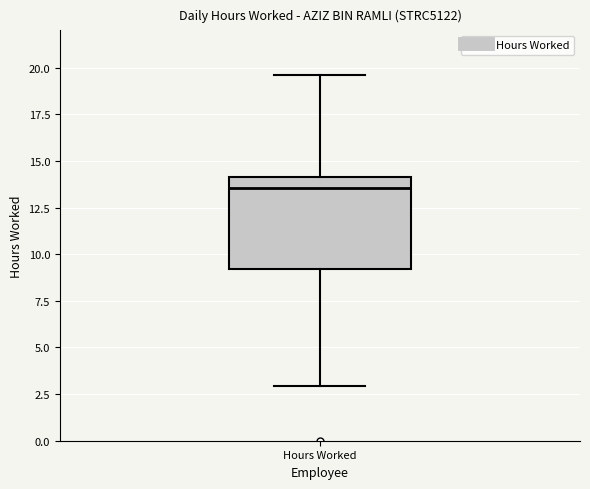

Where is the upper edge of the box for Hours Worked on the y-axis? The values are not printed on the chart, so give them approximately, as read against the axis.

14.0